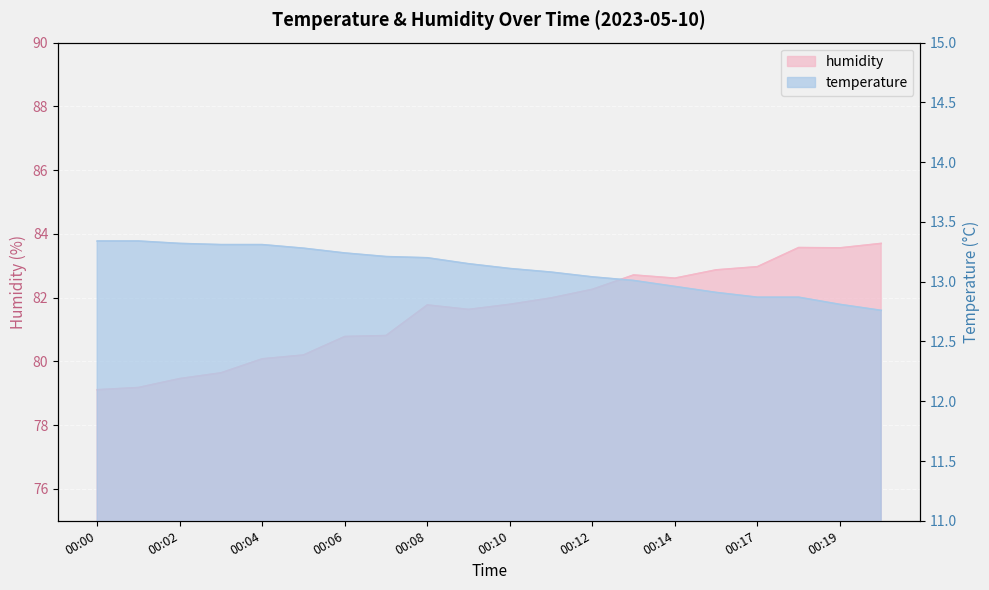

What are all the series names shown in the legend?

temperature, humidity